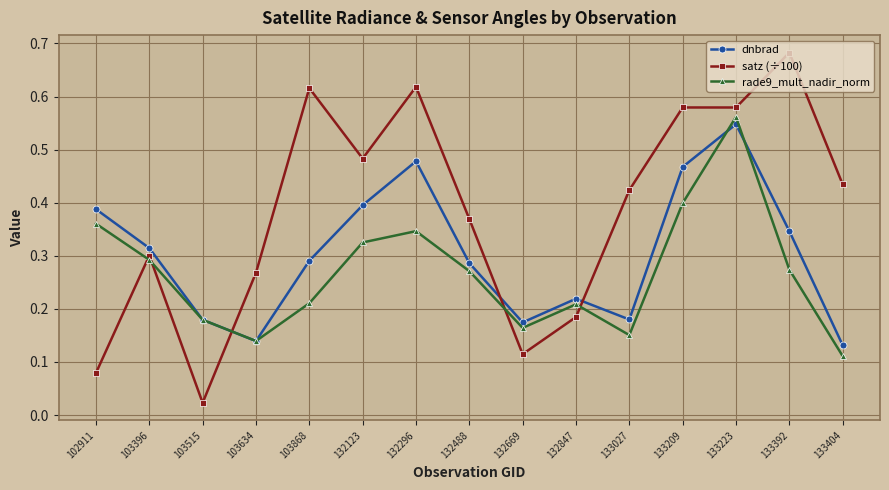

Rank the series by their average value, from highest to lowest.

satz (÷100), dnbrad, rade9_mult_nadir_norm